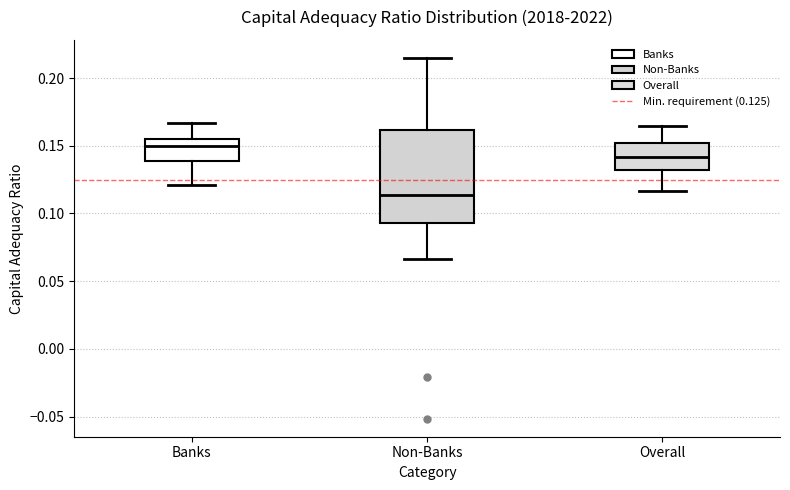

Comparing the boxes themselves (not the whiskers), which one is the tallest?

Non-Banks